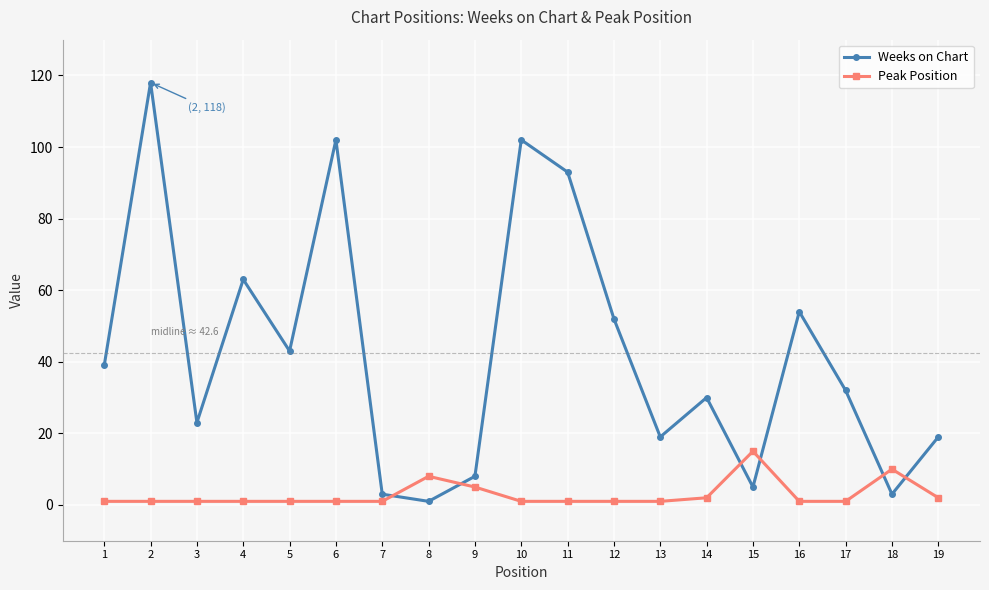

Rank the series by their maximum value, from highest to lowest.

Weeks on Chart, Peak Position